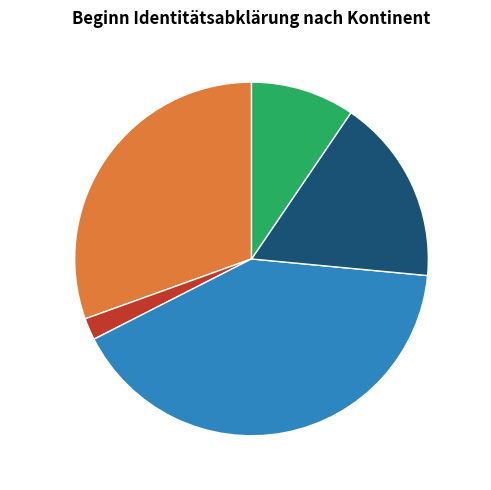

What is the smallest slice in the pie chart?

Amerika